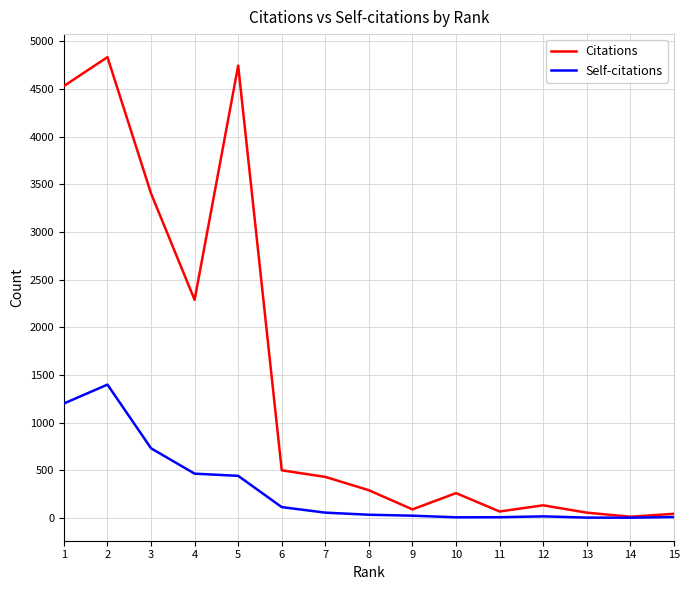

What is the maximum value for Citations?

4835